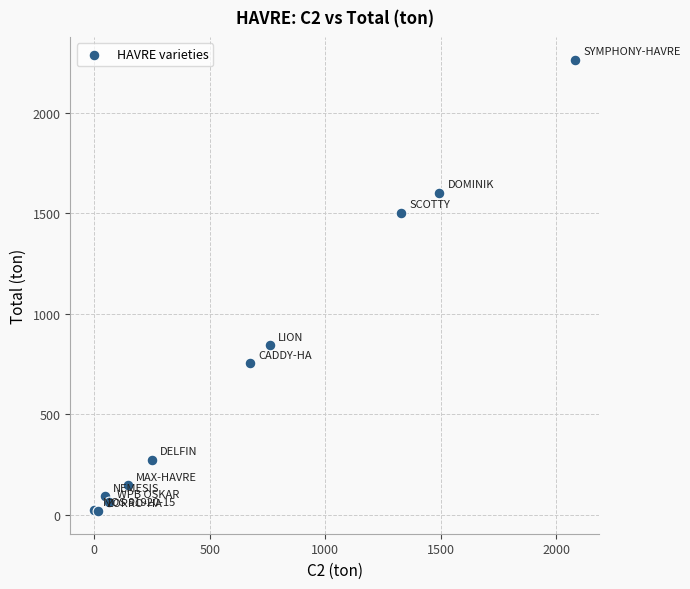

What Y value in the scatter plot is closest to 1141?

842.8